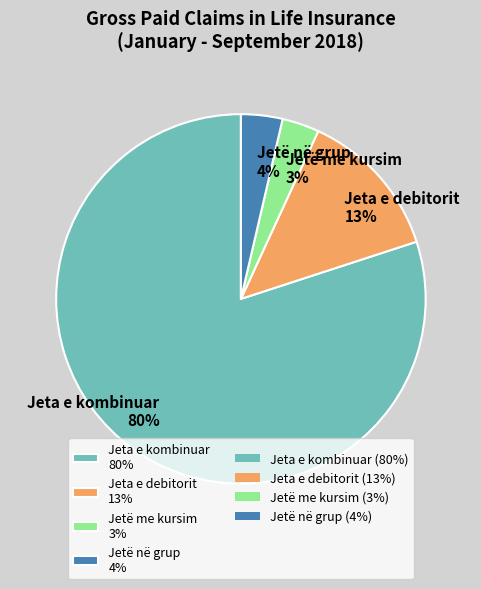

Combined, do Jeta e kombinuar 80% and Jetë me kursim 3% account for over 50%?

Yes